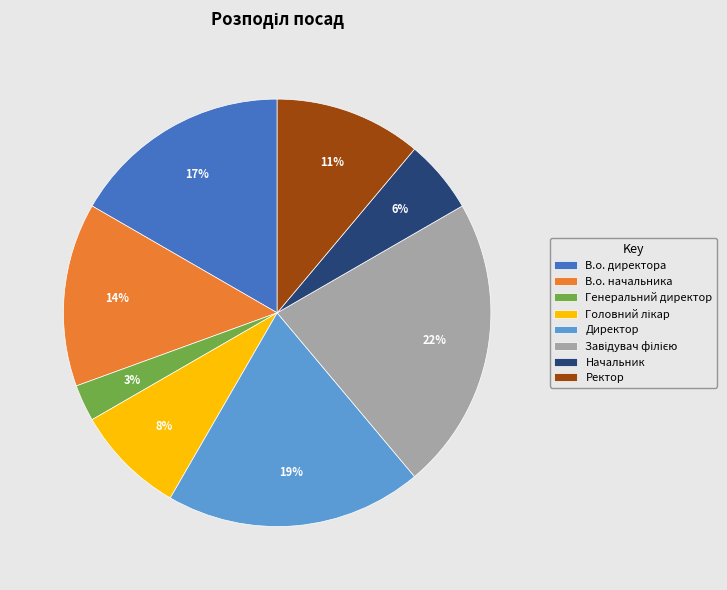

Is it true that Директор is 11% of the pie?

False